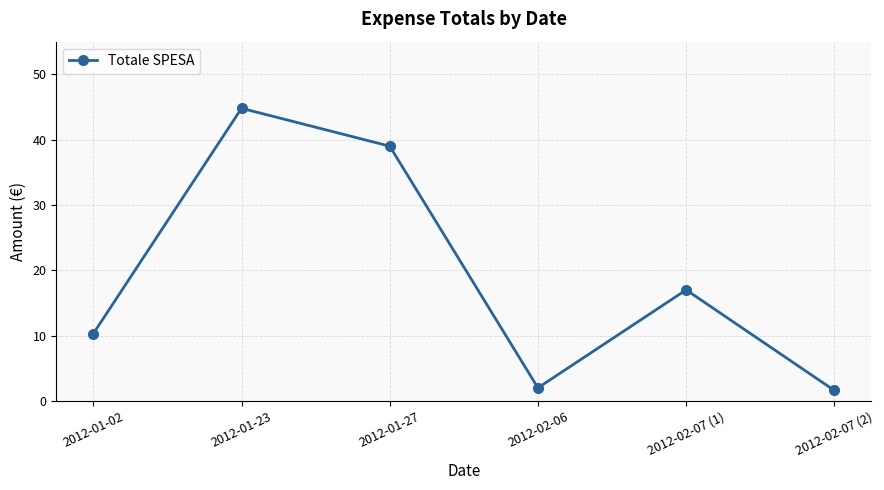

Between 2012-02-06 and 2012-02-07 (1), which is larger?

2012-02-07 (1)